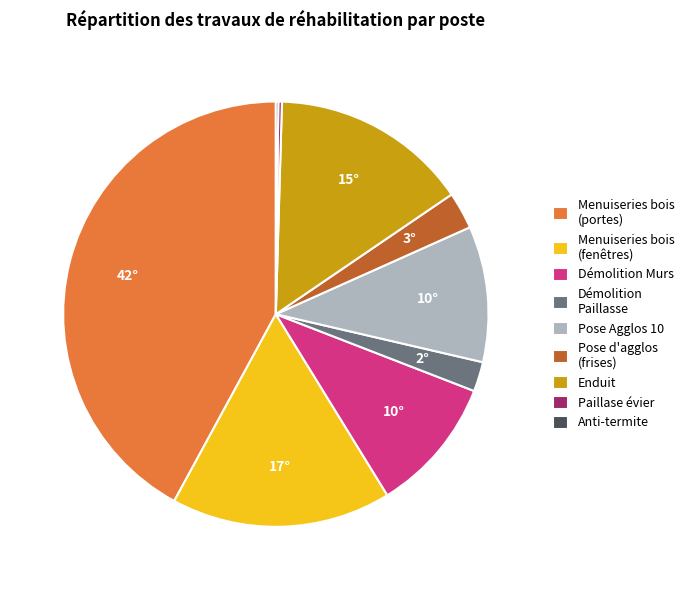

Which category has the biggest portion of the pie?

Menuiseries bois (portes)